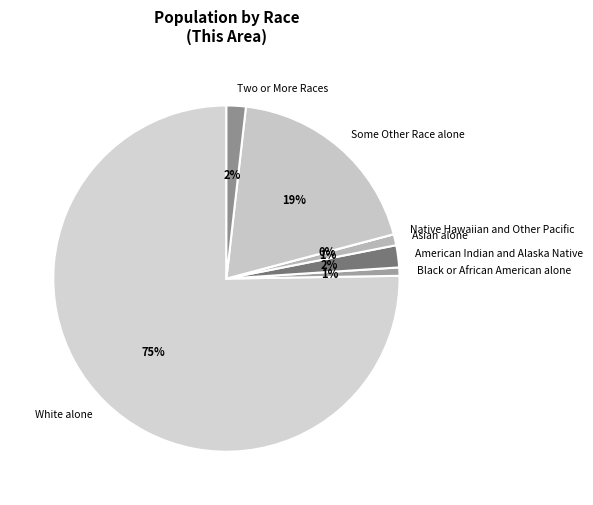

To the nearest percent, what portion does Two or More Races represent?

2%